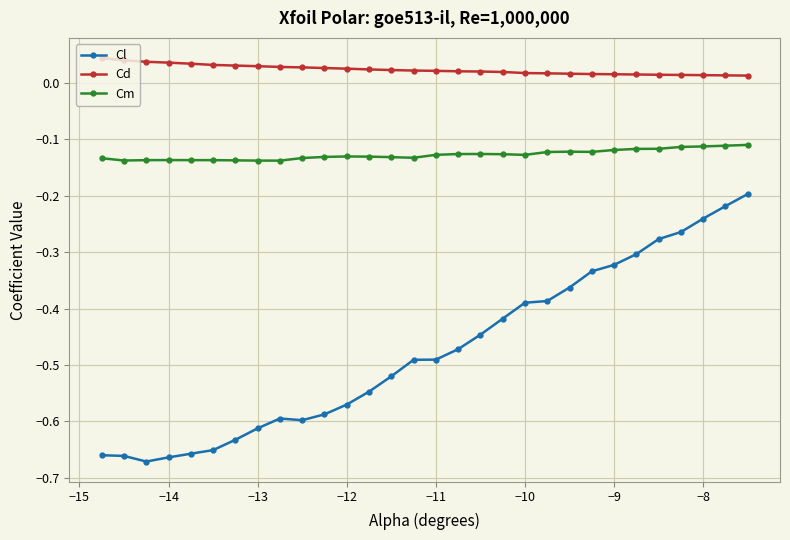

List the series in order of their overall mean, highest first.

Cd, Cm, Cl